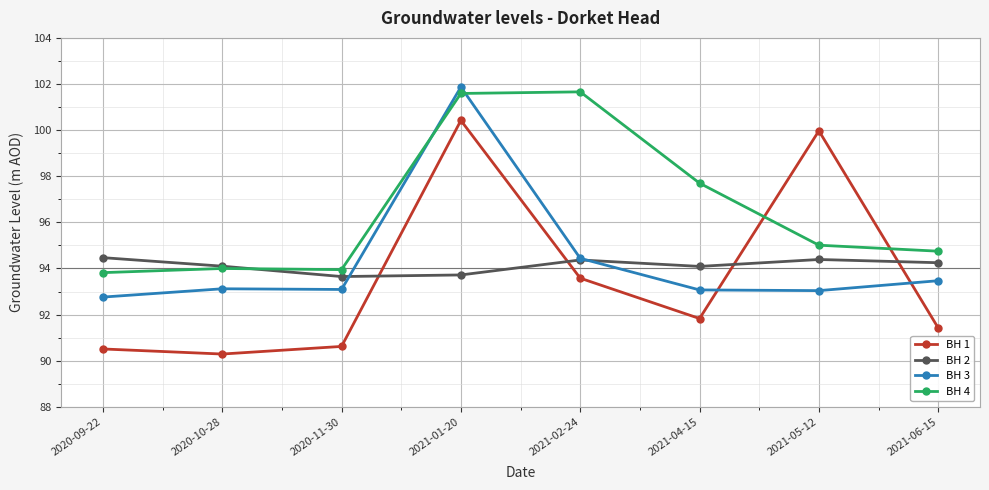

Is the value of BH 1 at 2021-04-15 greater than the value of BH 3 at 2021-02-24?

No